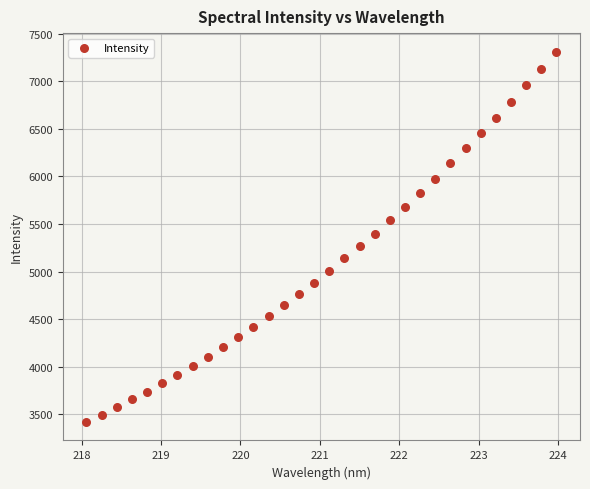

What is the range of Y values (max minus min)?

3894.7